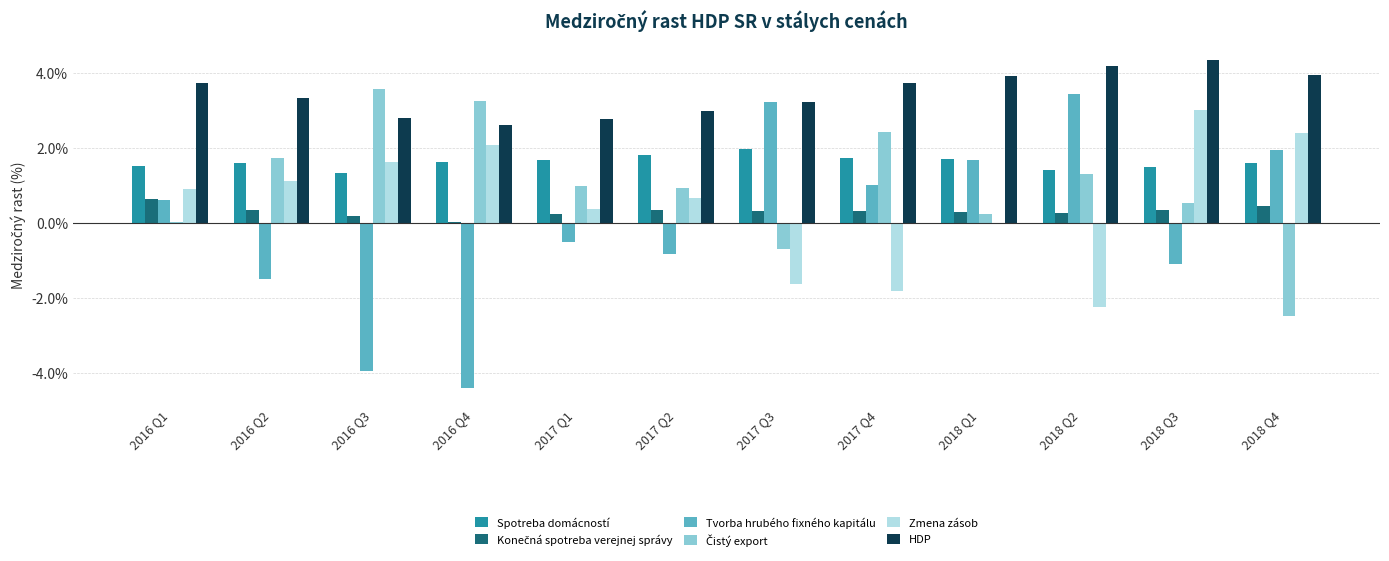

Are the bars grouped side by side (vs. stacked)?

Yes